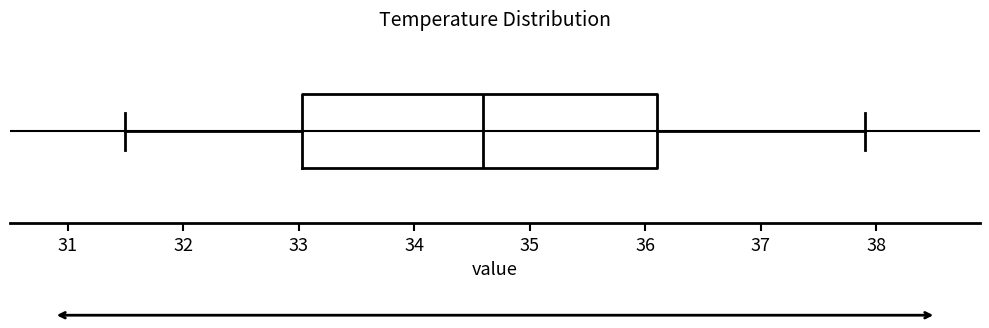

Read this box plot against the x-axis: the position of the median line, the range covered by the box, and the ends of both whiskers. The values are not printed on the chart, so give them approximately, as read against the axis.

median 34.6, box 33.0 to 36.1, whiskers 31.5 to 37.9